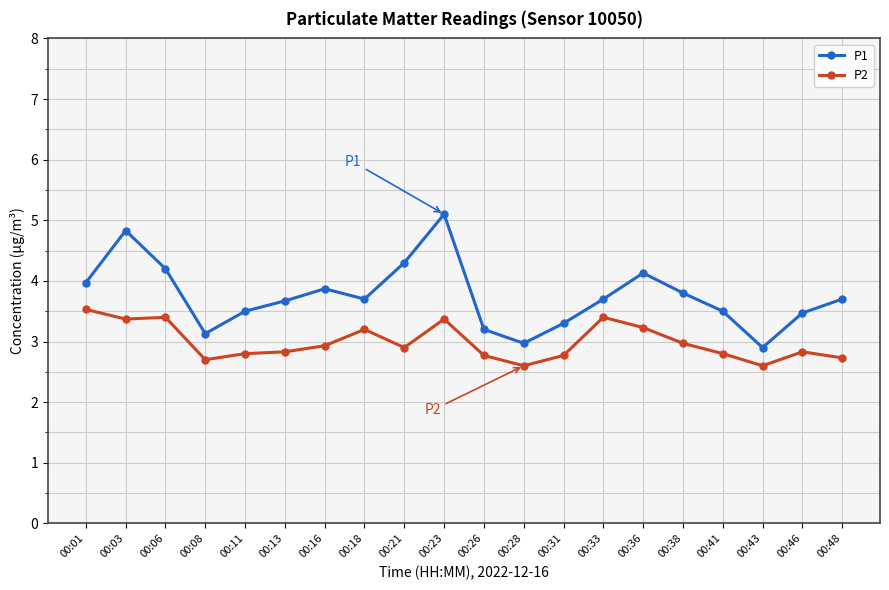

What are all the series names shown in the legend?

P1, P2